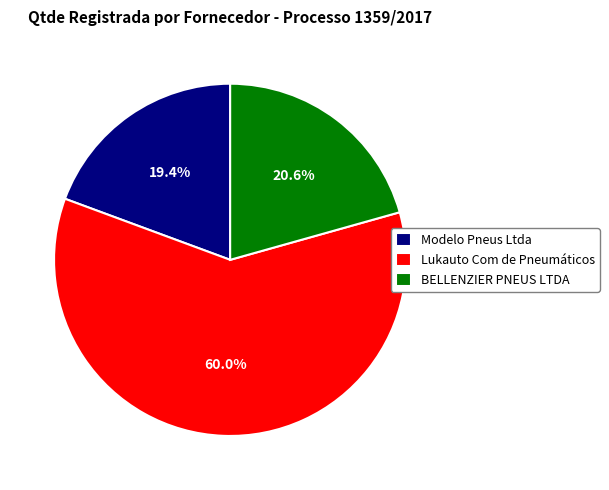

How many segments does this pie chart have?

3